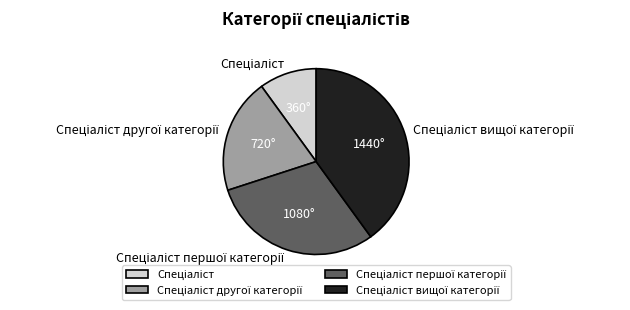

Does any single category account for the majority?

No